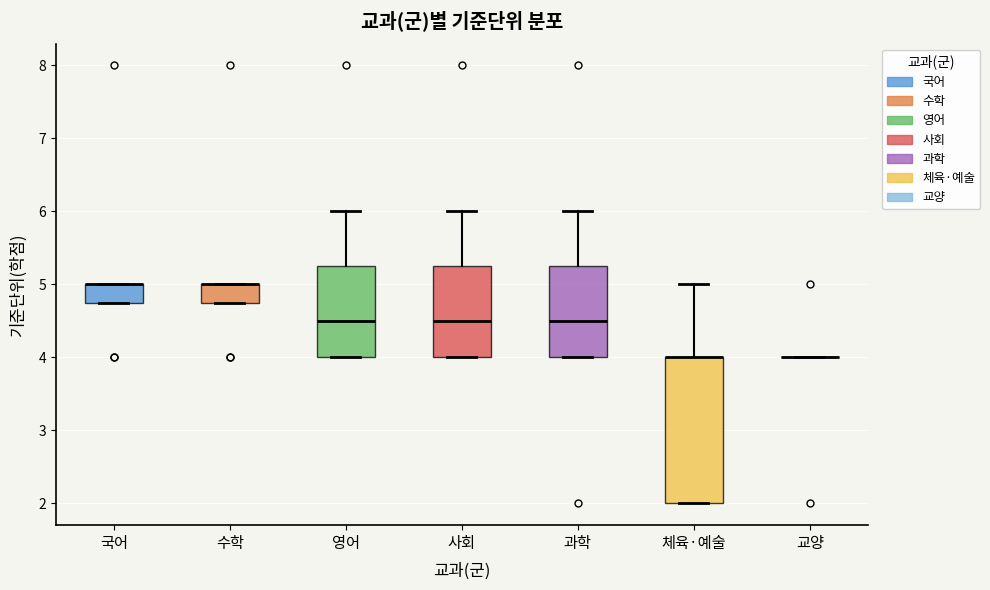

Which box is the tallest, from its lower edge to its upper edge?

체육·예술